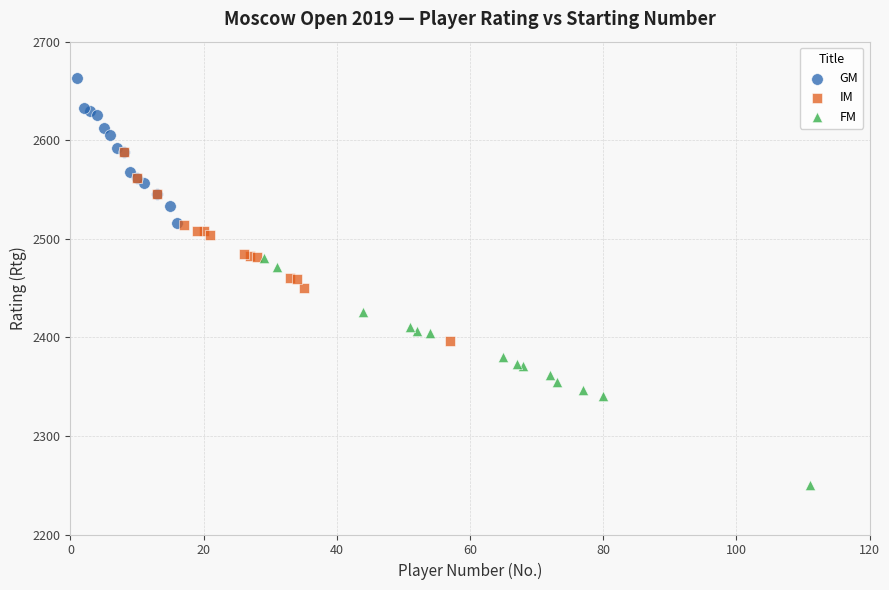

Which series reaches the minimum Y coordinate?

FM